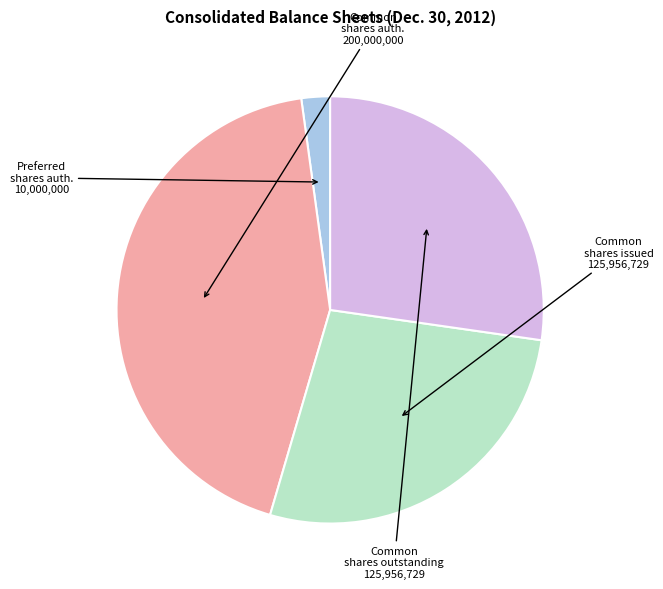

Is there a majority slice in this chart?

No